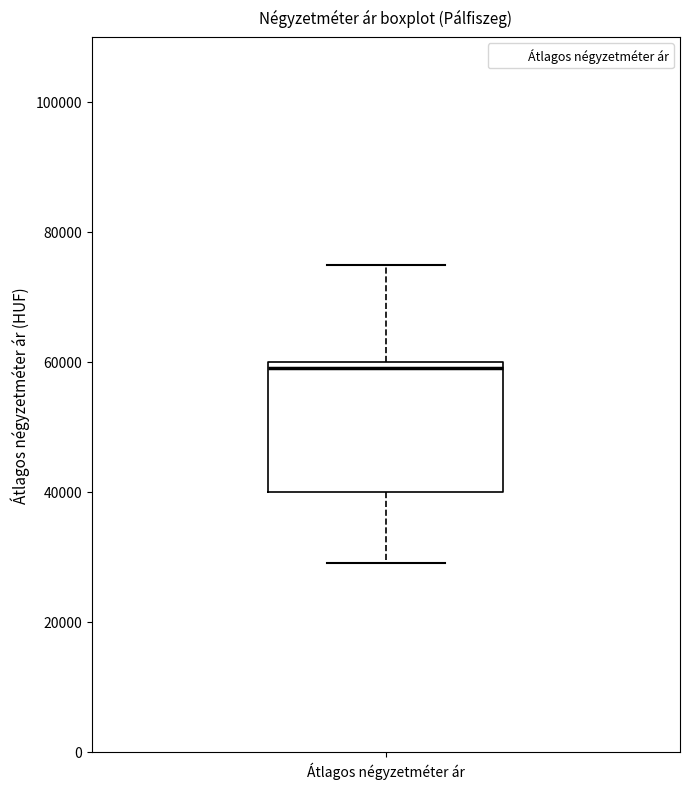

Where is the lower edge of the box for Átlagos négyzetméter ár on the y-axis? The values are not printed on the chart, so give them approximately, as read against the axis.

40000